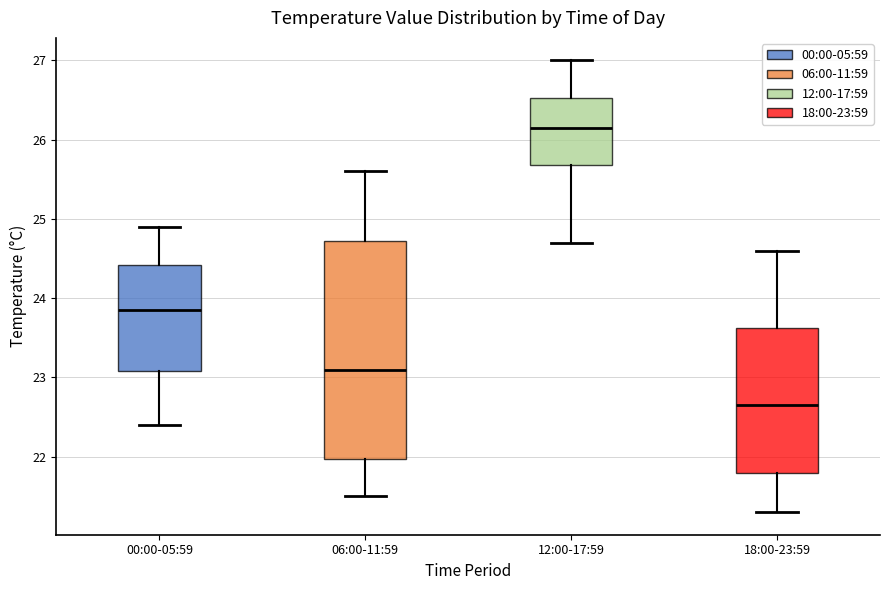

Reading left to right, transcribe this box plot: for each box, give where its median line is, the range the box spans, and where its two whiskers end, as read against the y-axis. The values are not printed on the chart, so give them approximately, as read against the axis.

00:00-05:59: median 23.9, box 23.1 to 24.4, whiskers 22.4 to 24.9
06:00-11:59: median 23.1, box 22.0 to 24.7, whiskers 21.5 to 25.6
12:00-17:59: median 26.2, box 25.7 to 26.5, whiskers 24.7 to 27.0
18:00-23:59: median 22.7, box 21.8 to 23.6, whiskers 21.3 to 24.6